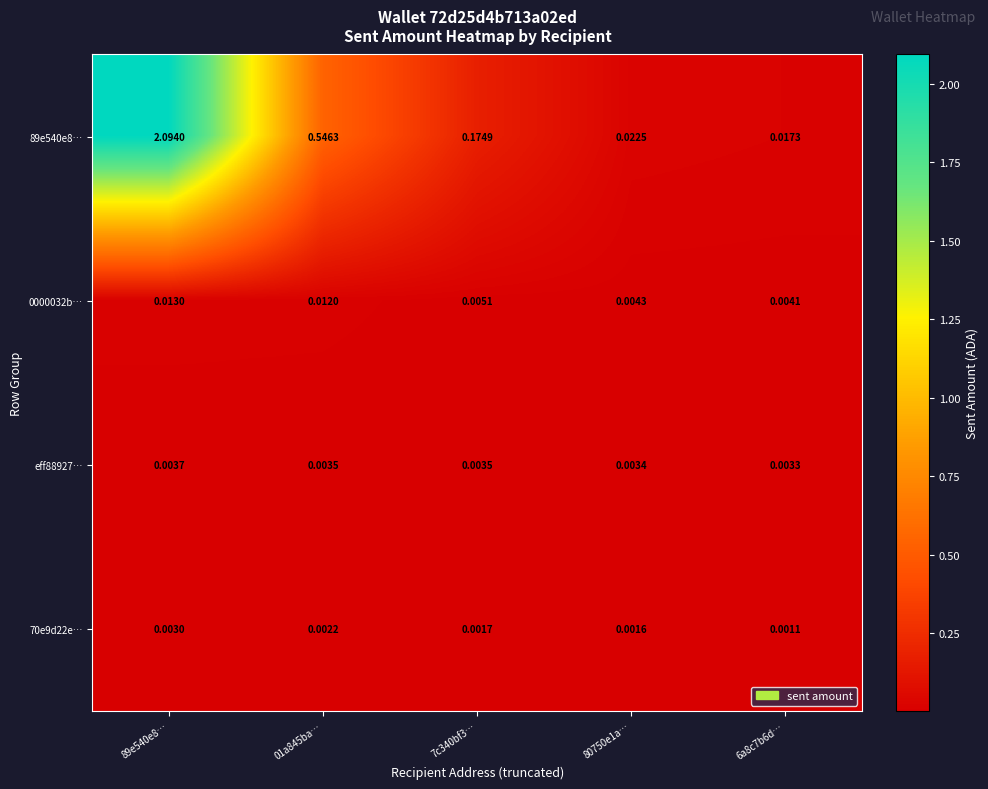

Is the value of 89e540e8… at 6a8c7b6d… greater than the value of 0000032b… at 01a845ba…?

Yes